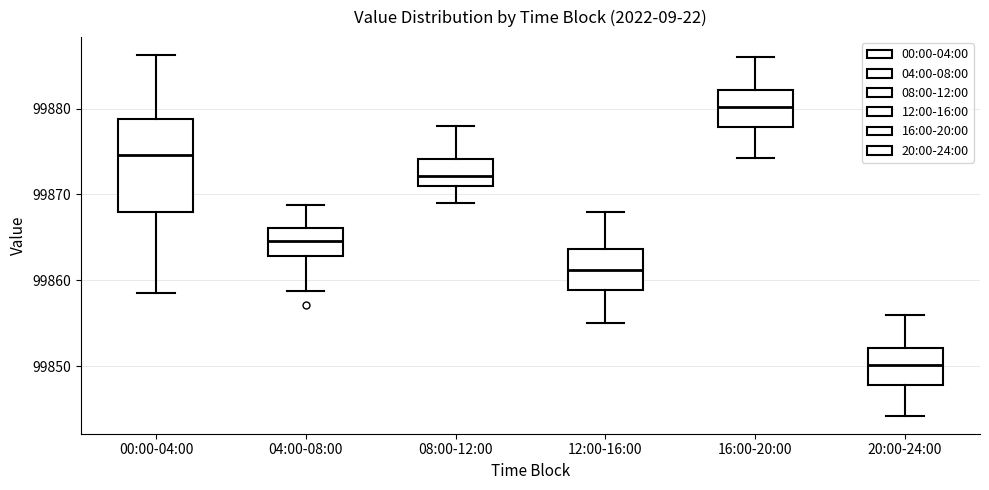

Which box's median line is the highest?

16:00-20:00